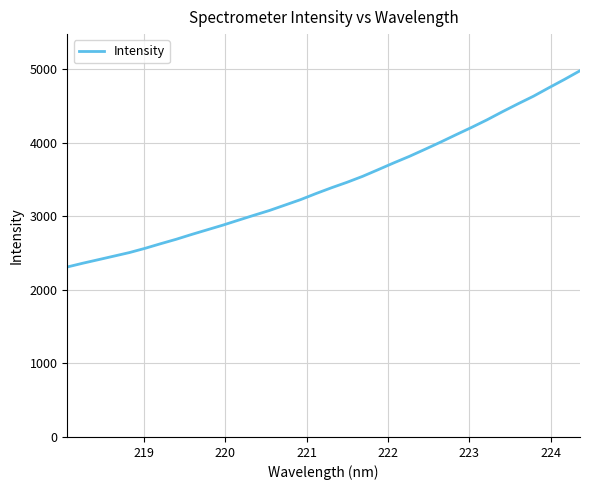

What is the average value?

3450.8